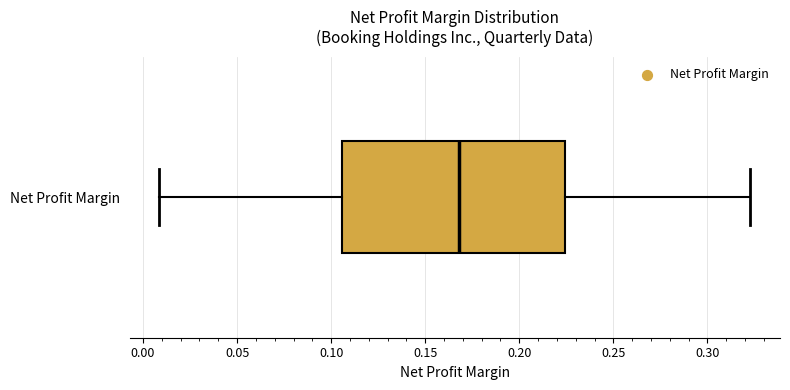

Where does the right whisker of the box for Net Profit Margin end on the x-axis? The values are not printed on the chart, so give them approximately, as read against the axis.

0.325